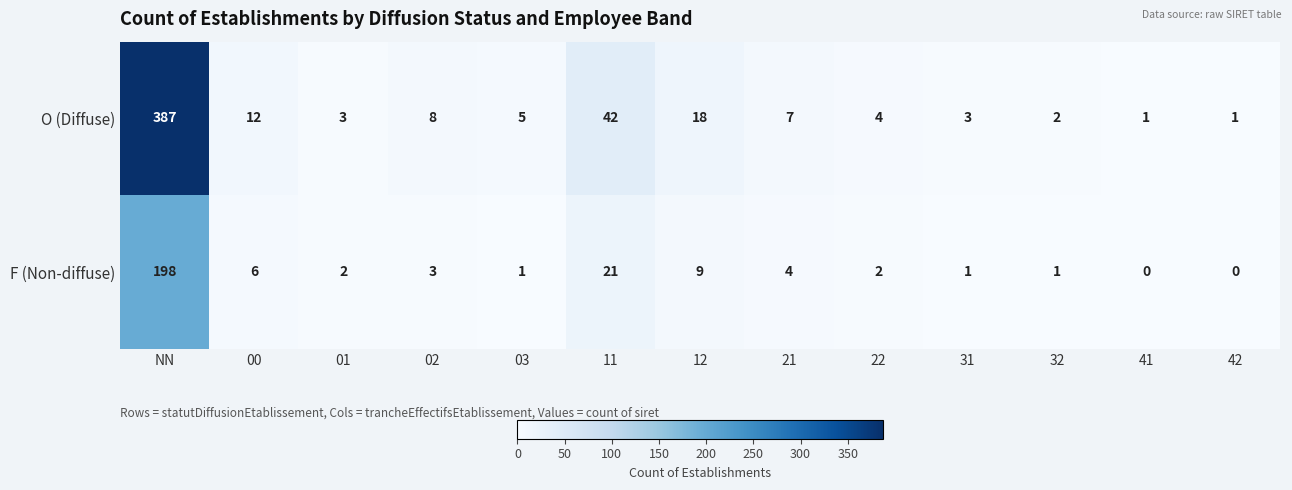

At 01, list the series in order from smallest to largest.

F (Non-diffuse), O (Diffuse)